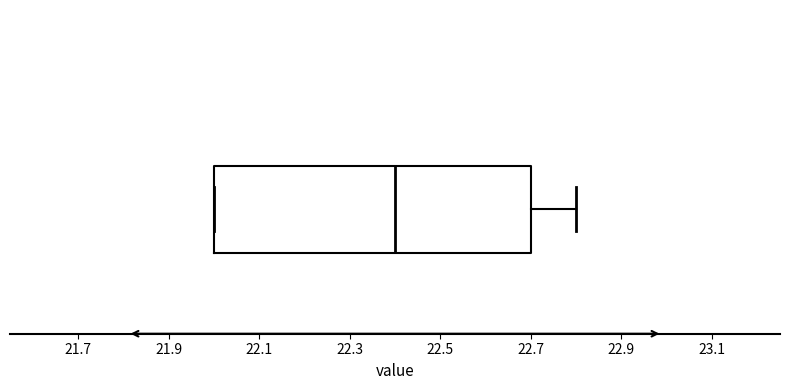

Read this box plot against the x-axis: the position of the median line, the range covered by the box, and the ends of both whiskers. The values are not printed on the chart, so give them approximately, as read against the axis.

median 22.4, box 22.0 to 22.7, whiskers 22.0 to 22.8